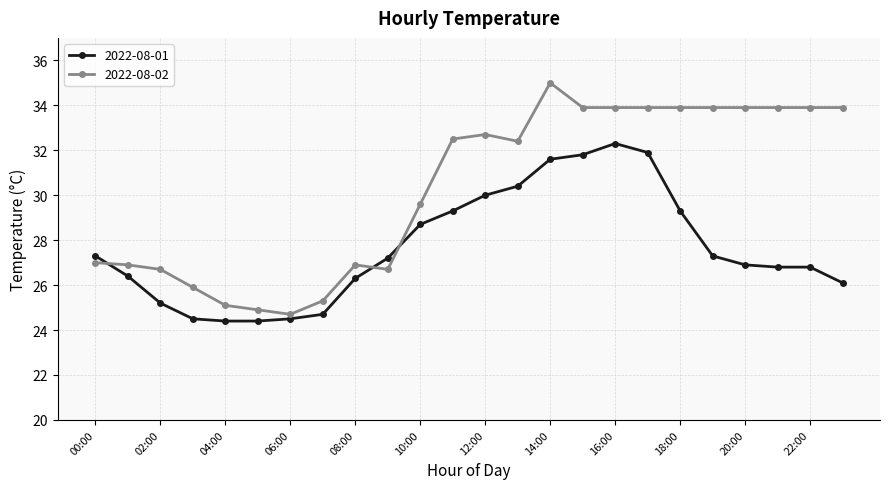

Rank the series by their average value, from highest to lowest.

2022-08-02, 2022-08-01